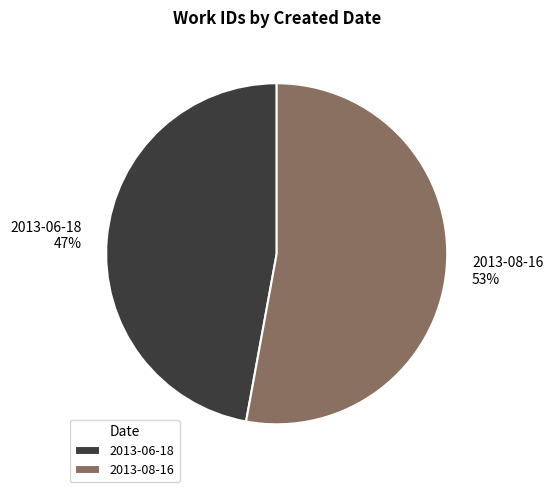

Between 2013-08-16 and 2013-06-18, which is larger?

2013-08-16